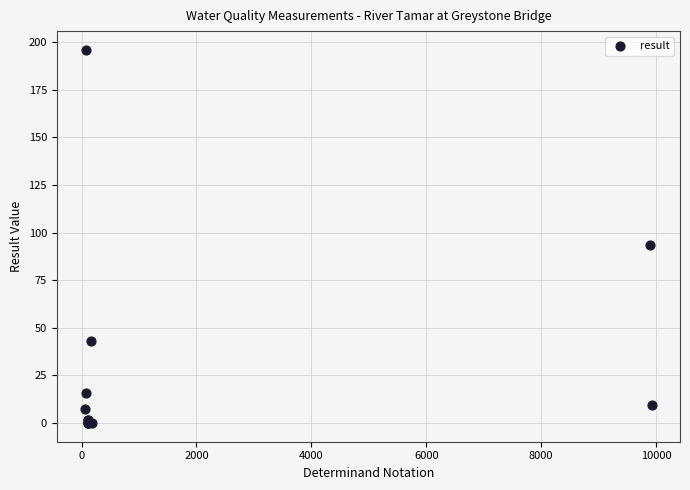

What Y value in the scatter plot is closest to 98?

93.3